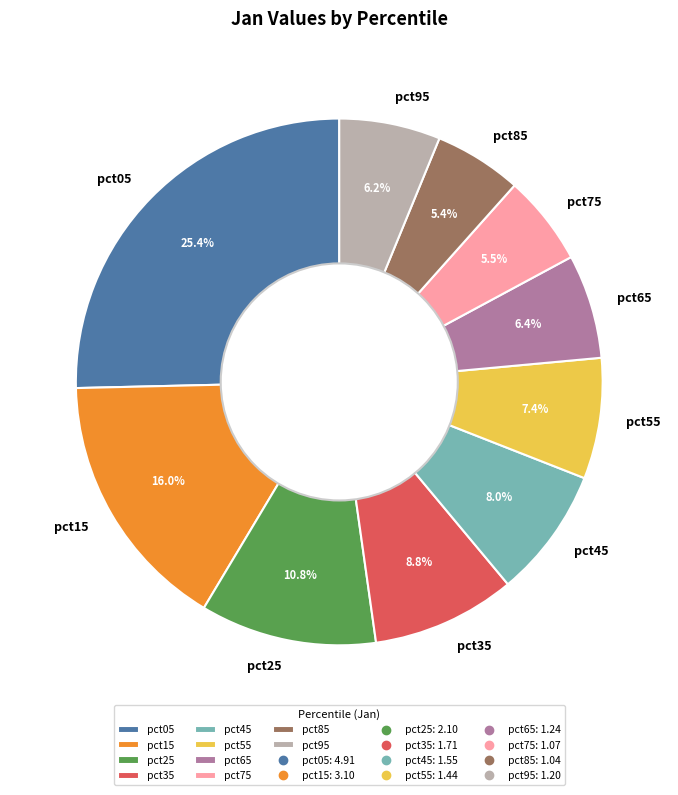

How many slices are in this pie chart?

10